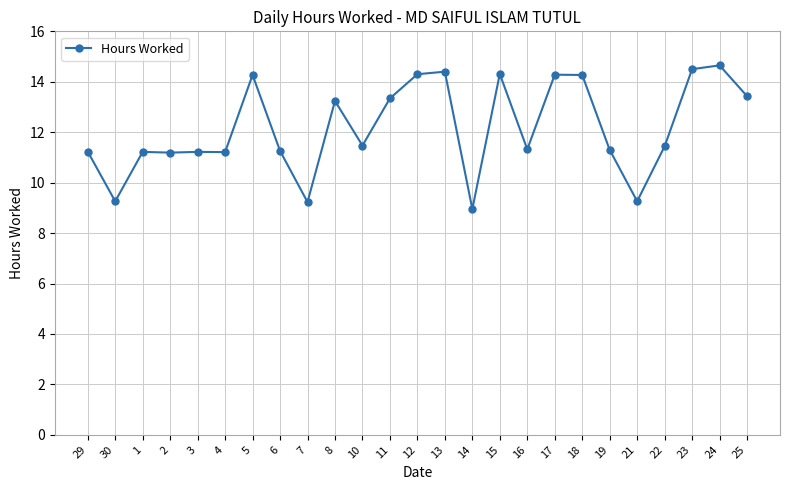

Which category has the lowest value across all series?

14